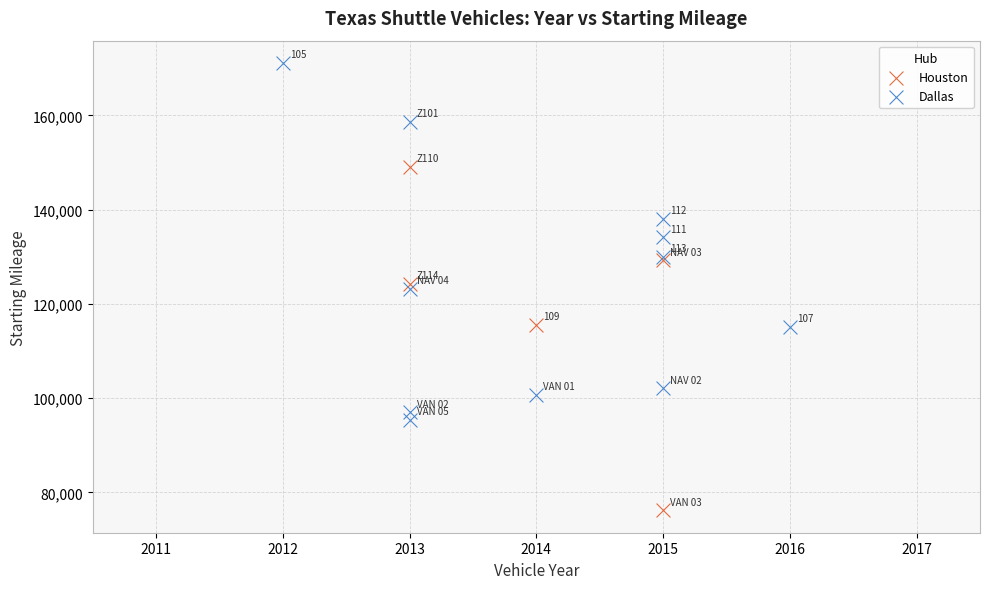

Which series contains the highest Y value?

Dallas